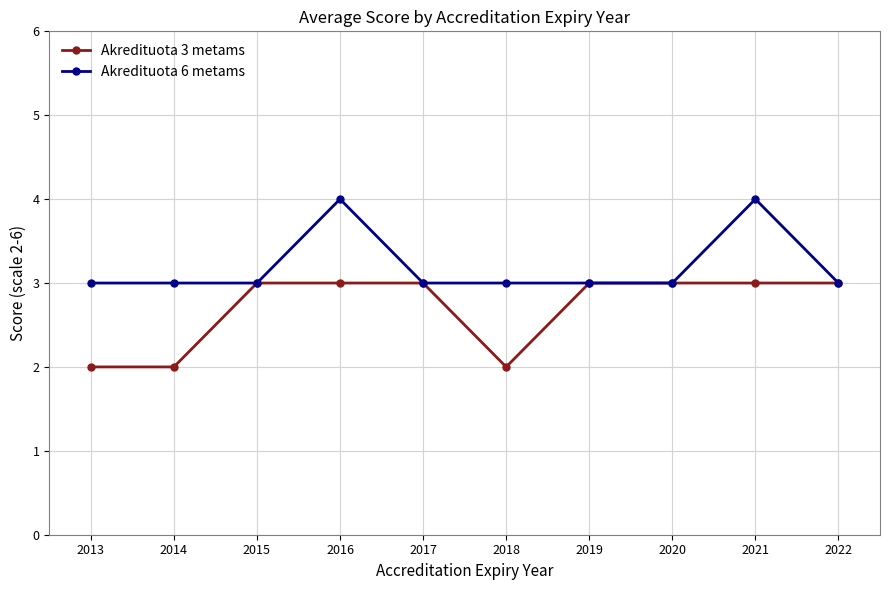

The Akredituota 6 metams series shows 3 at 2018. True or false?

True